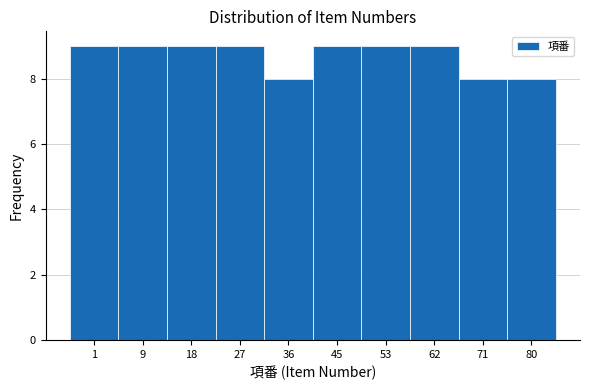

Reading left to right, list all the values displayed in this chart.

9	9	9	9	8	9	9	9	8	8